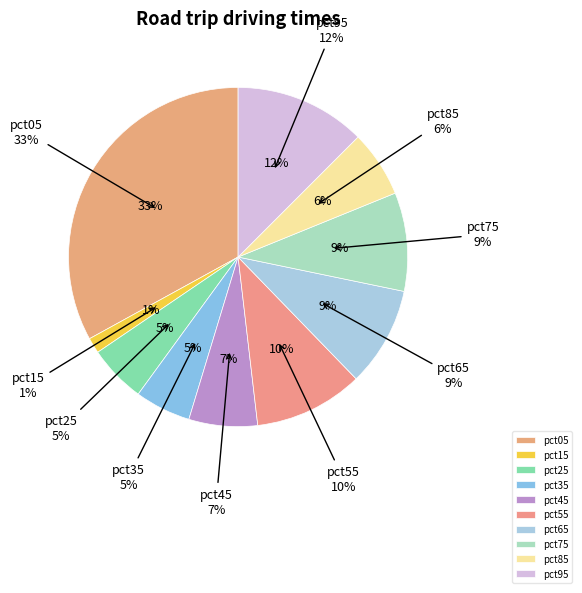

True or false: pct85 accounts for 14% of the total.

False